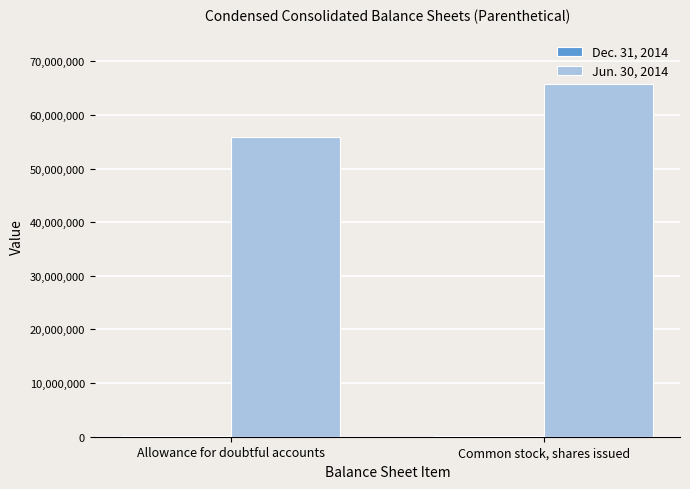

How many Jun. 30, 2014 values are between 55878330 and 65803330?

2